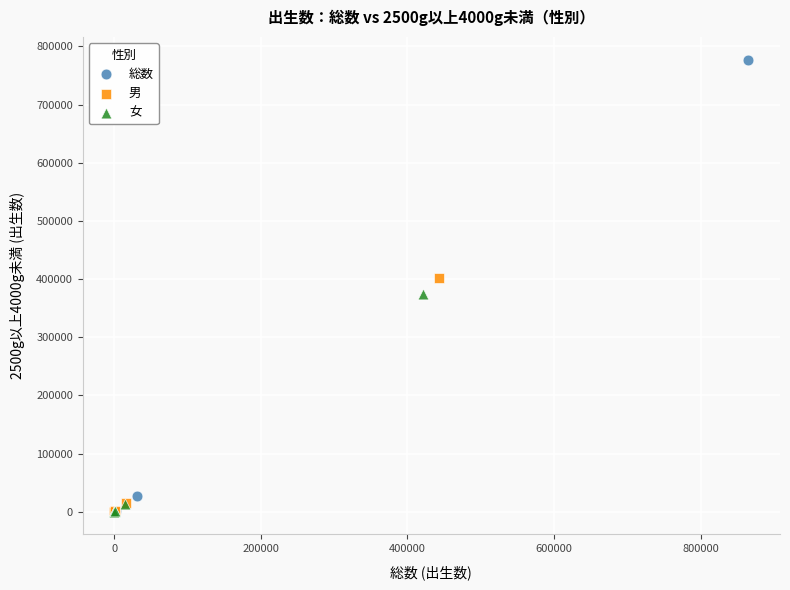

Which series has the widest spread of Y values?

総数